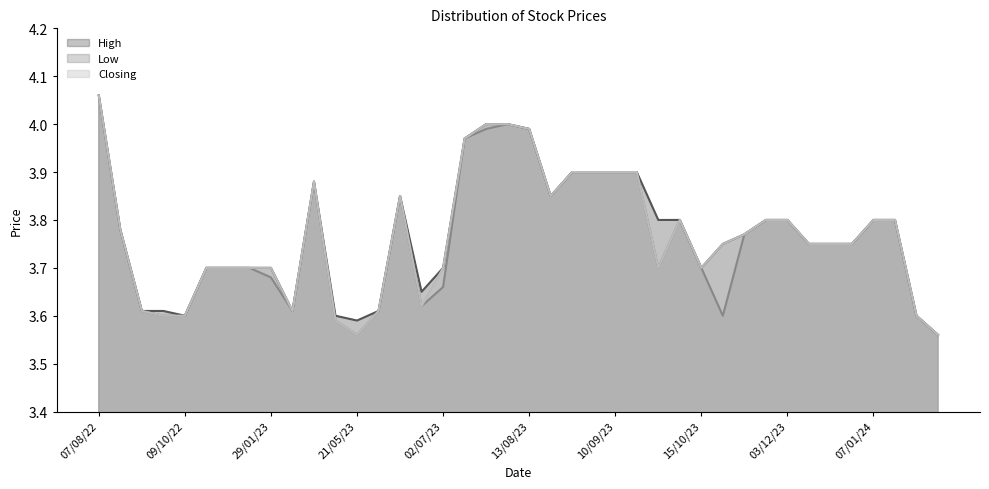

What is the sum of all Closing values?

150.6